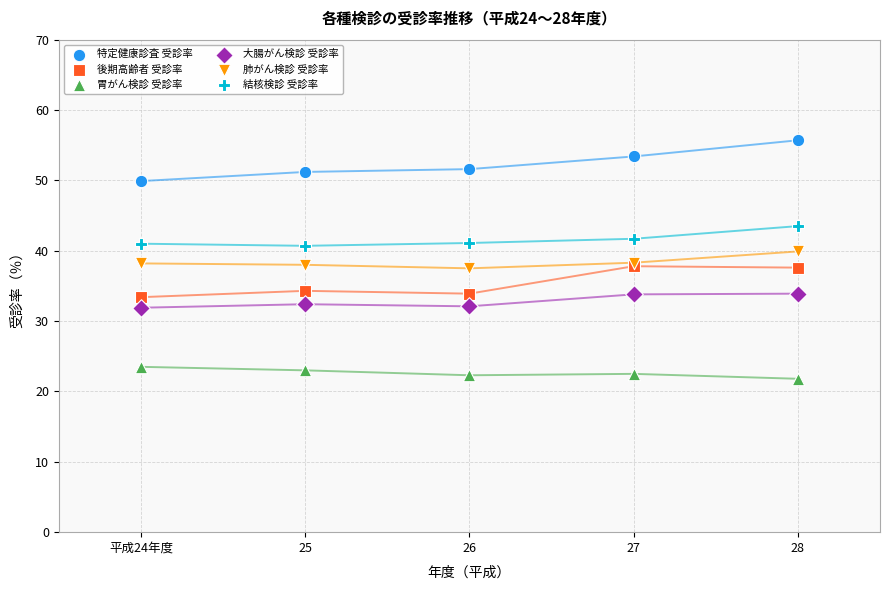

Which series has the widest spread of Y values?

特定健康診査 受診率